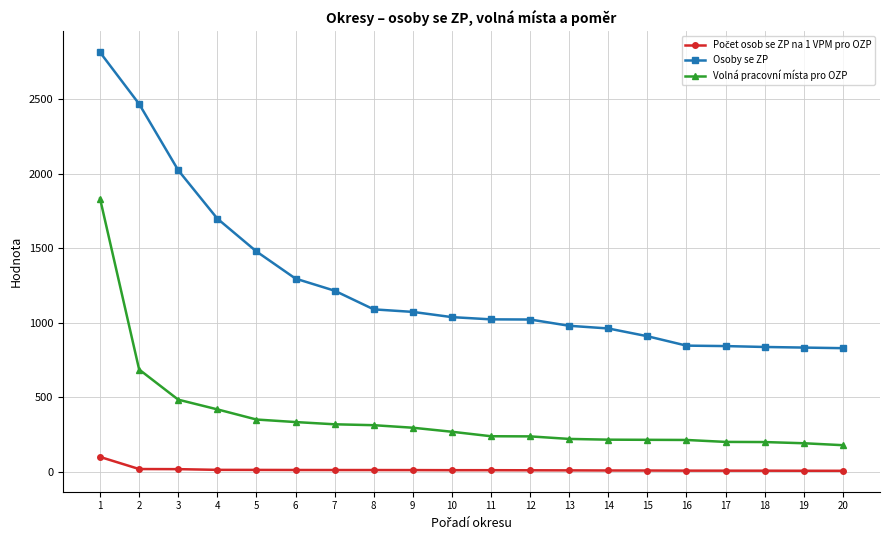

What is the difference between the highest and lowest values at 9?

1059.8